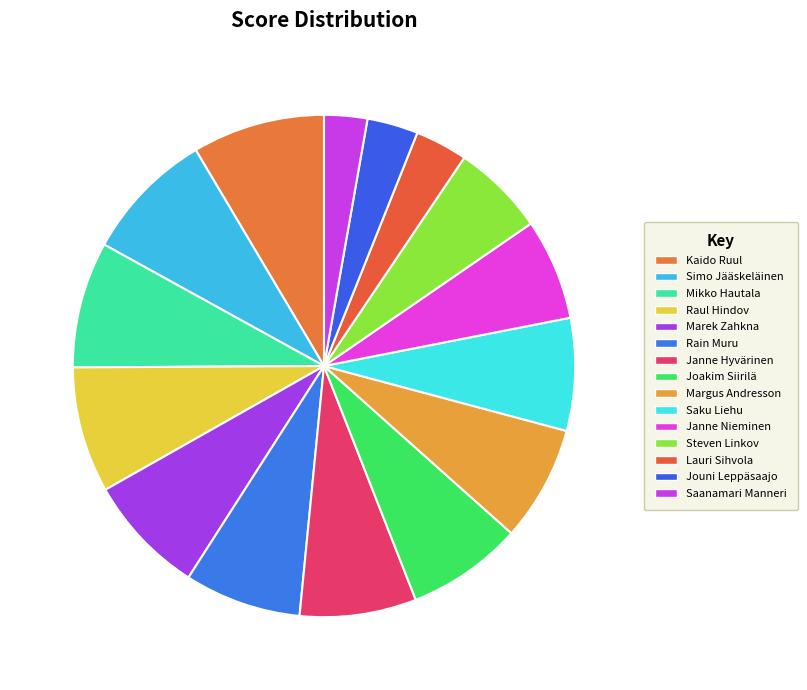

Between Mikko Hautala and Marek Zahkna, which is larger?

Mikko Hautala